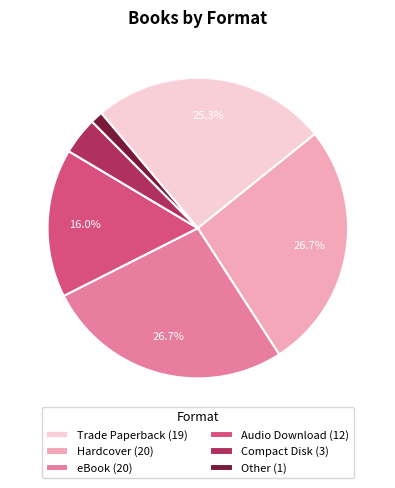

To the nearest percent, what is the difference between the largest and smallest slice percentages?

25%